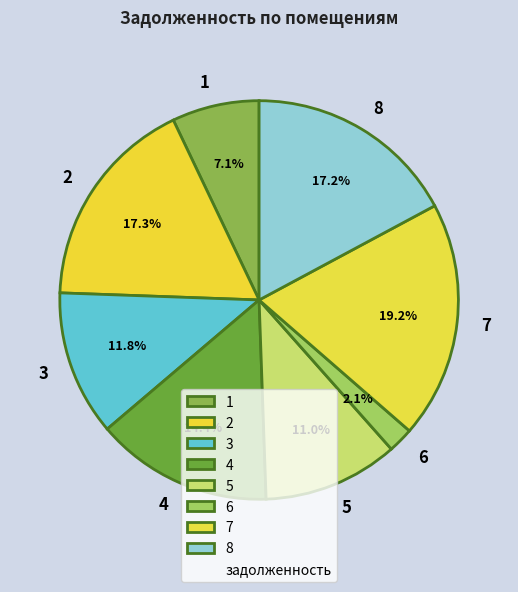

To the nearest percent, what is the difference between the largest and smallest slice percentages?

17%